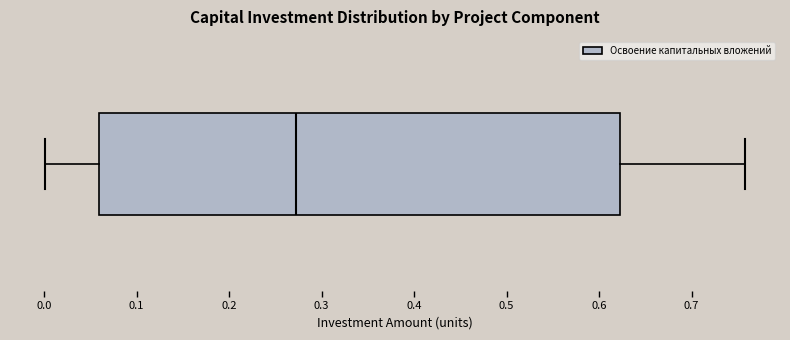

Transcribe this box plot: give where the median line is, the range the box spans, and where the two whiskers end, as read against the x-axis. The values are not printed on the chart, so give them approximately, as read against the axis.

median 0.27, box 0.06 to 0.62, whiskers 0.00 to 0.76